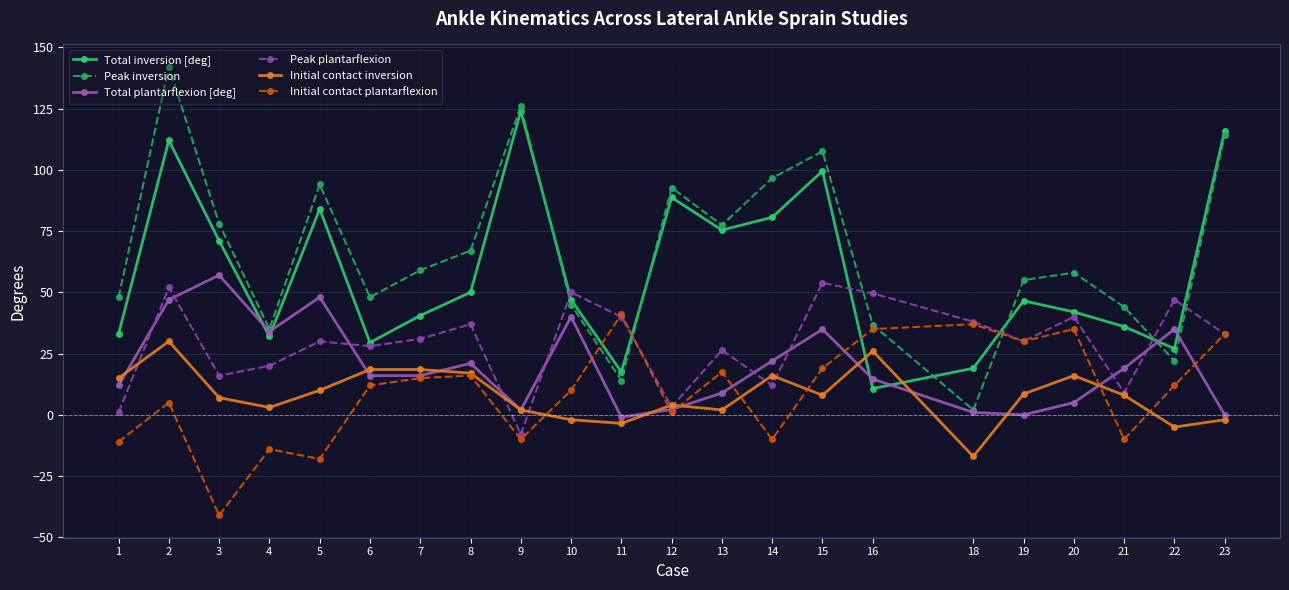

After their last crossing, which series has the higher values: Initial contact inversion or Total inversion [deg]?

Total inversion [deg]